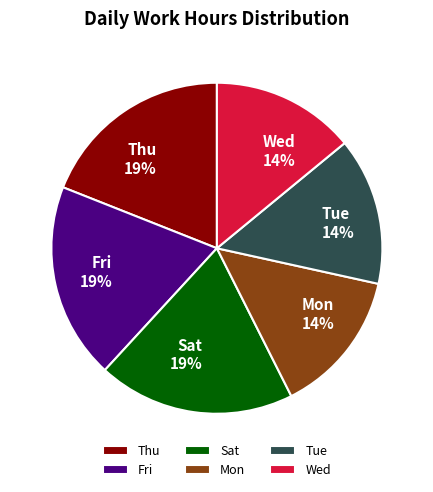

Is the sum of Wed and Mon greater than half?

No